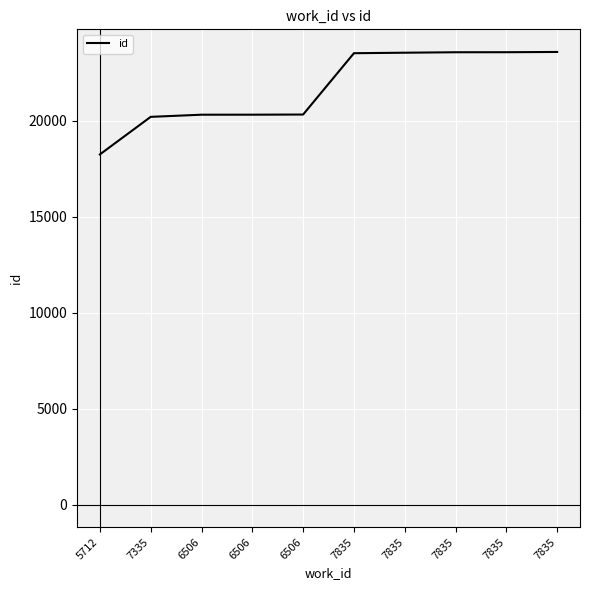

Reading left to right, transcribe all the data shown in this chart.

18257	20216	20328	20329	20337	23535	23561	23585	23587	23600